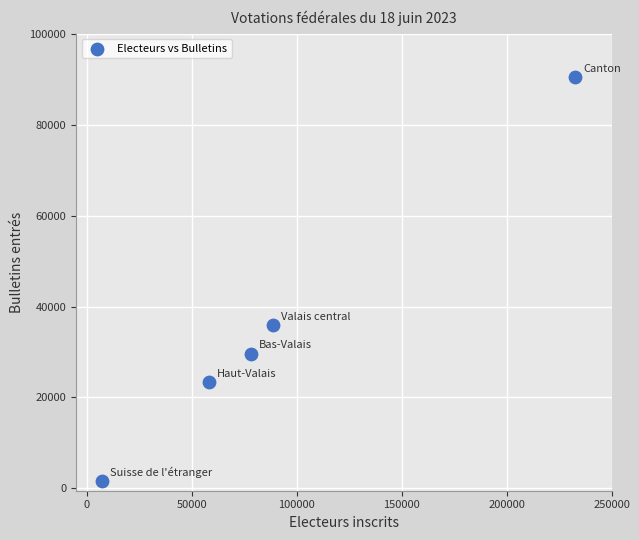

What Y value in the scatter plot is closest to 45983?

35882